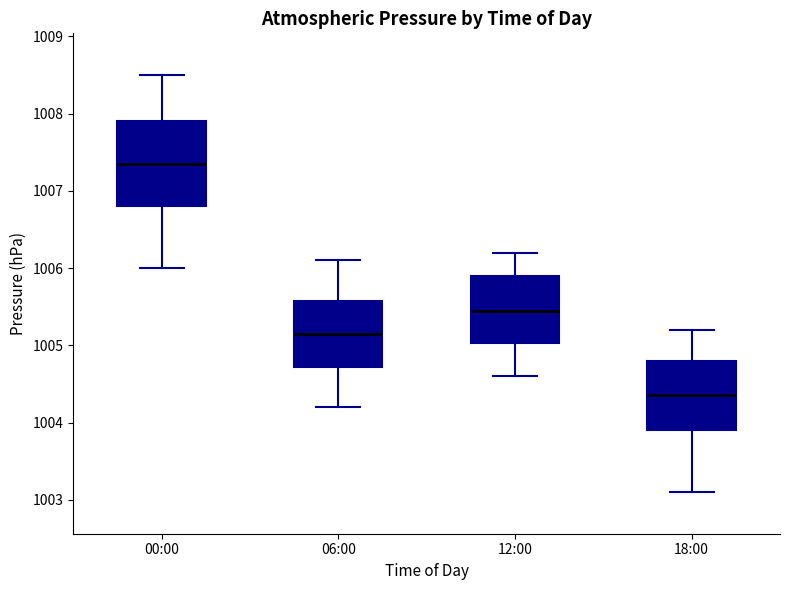

Which box is the tallest, from its lower edge to its upper edge?

00:00